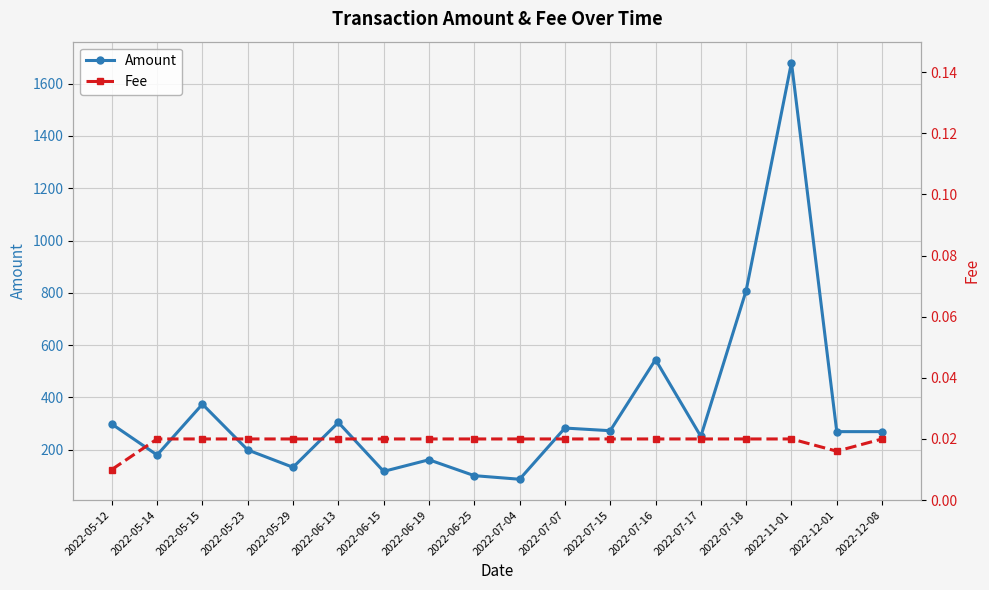

Where is Fee nearest to the value 0?

2022-05-12